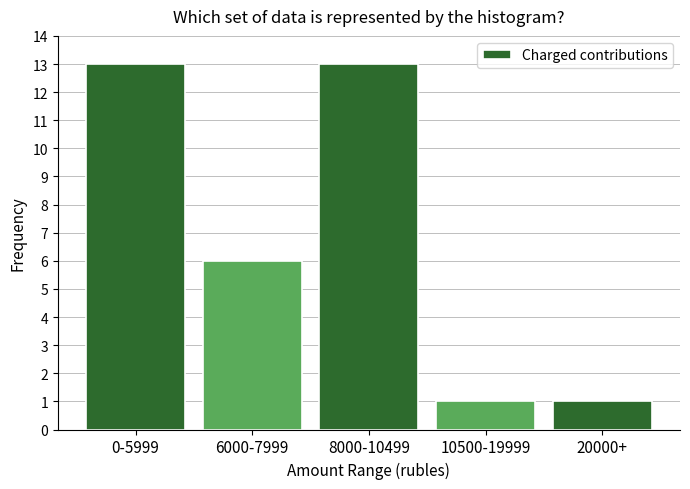

Reading left to right, what are all the values shown in this chart?

0-5999=13	6000-7999=6	8000-10499=13	10500-19999=1	20000+=1